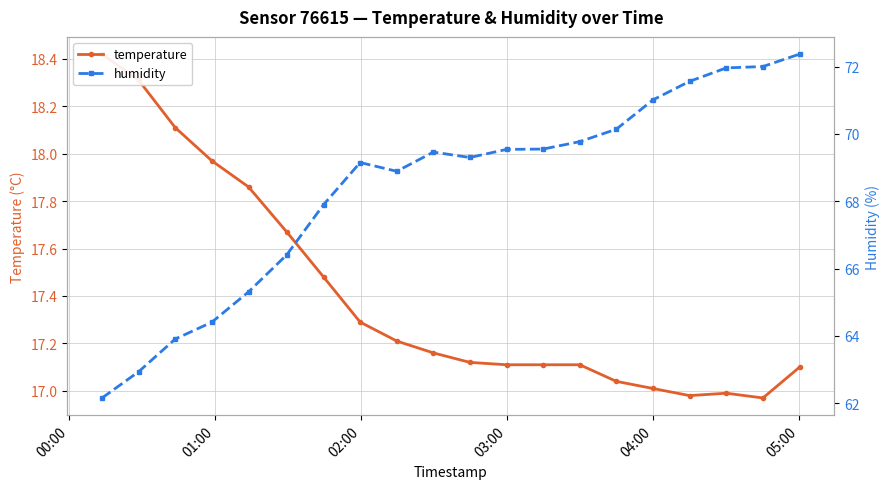

Which series has the largest range (max minus min)?

humidity